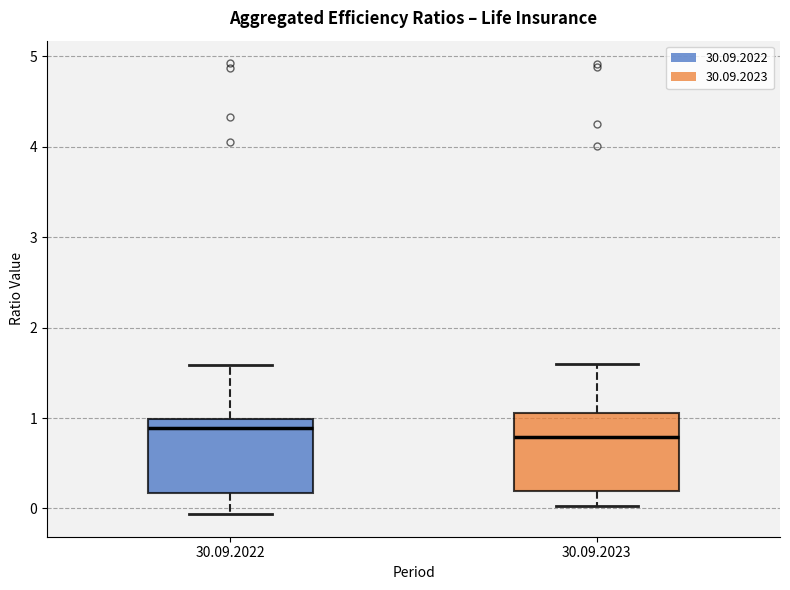

Which box has the highest median line?

30.09.2022